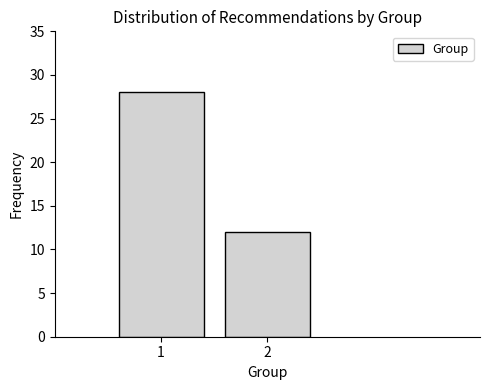

Reading left to right, extract all data points from this chart.

1=28	2=12